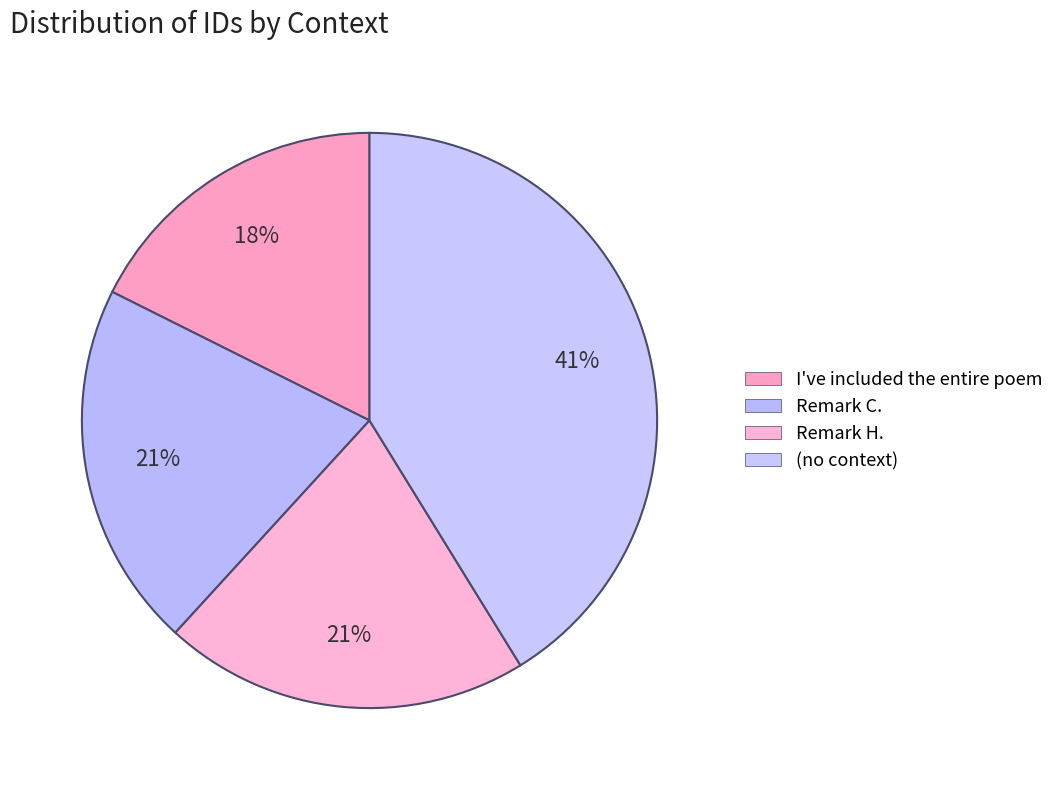

True or false: Remark H. accounts for 21% of the total.

True